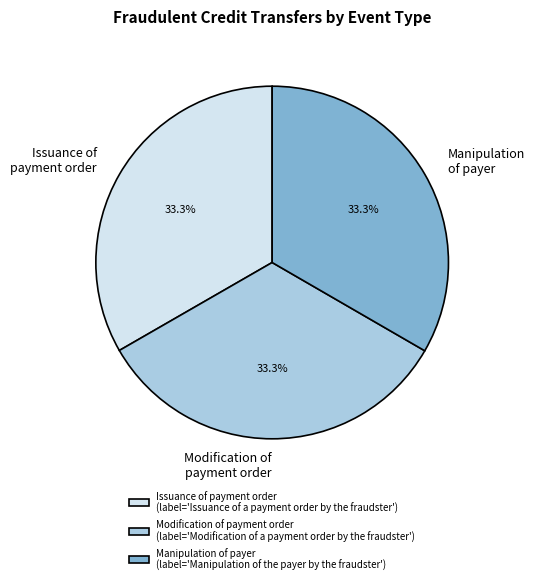

How many segments does this pie chart have?

3